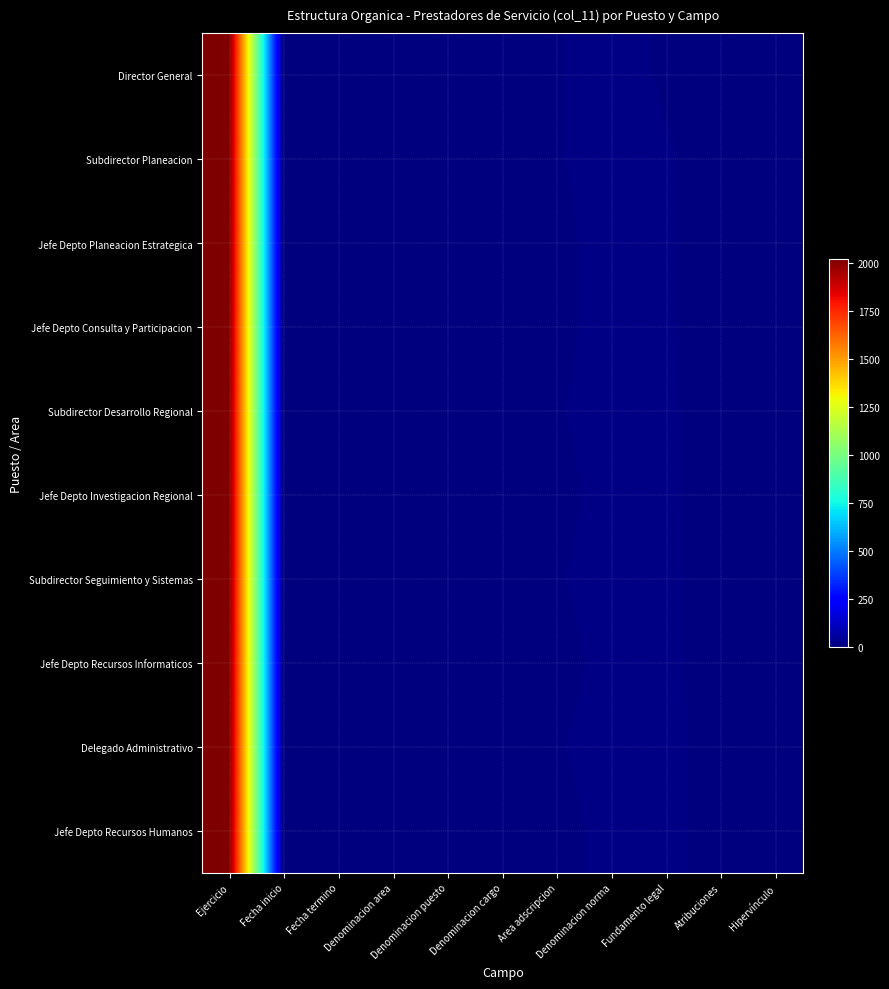

What is the spread (max minus min) of values at Area adscripcion?

5